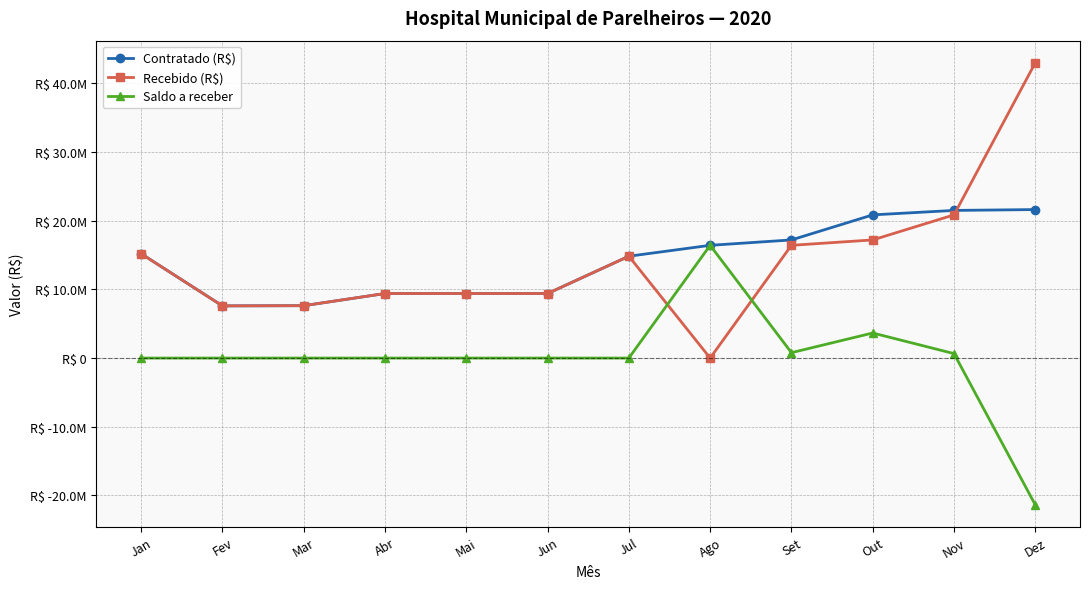

At which category is the sum across all series the highest?

Dez